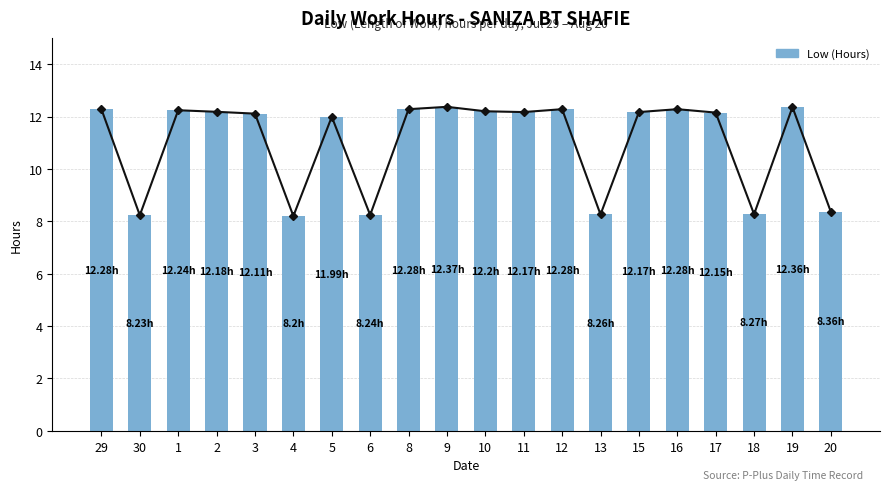

Between 20 and 4, which is larger?

20